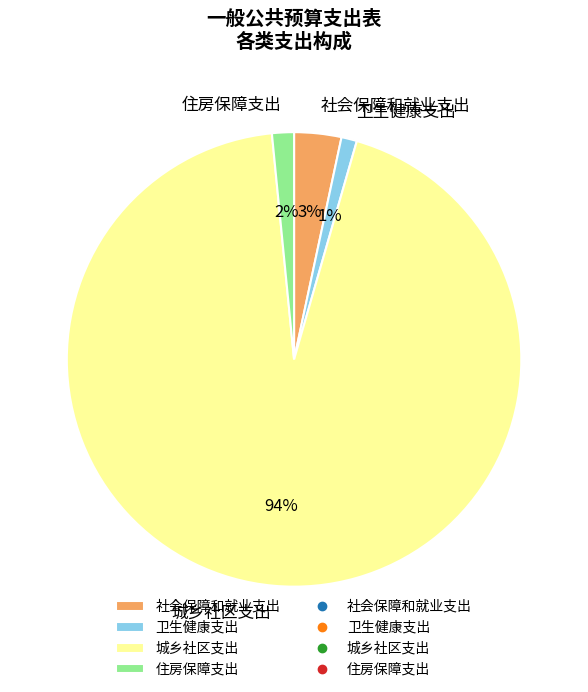

Do 社会保障和就业支出 and 卫生健康支出 together represent more than half of the pie?

No